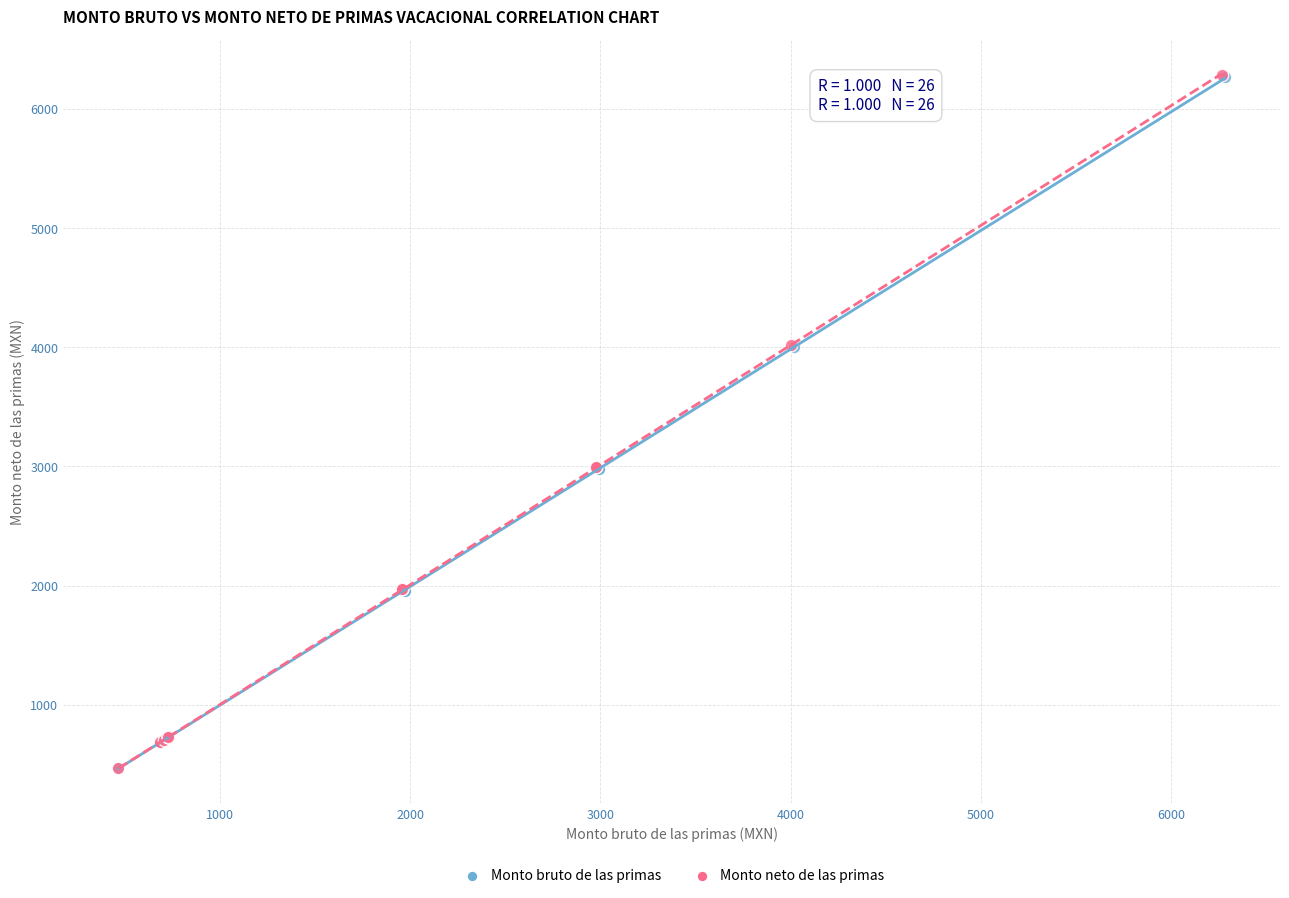

Which series has the largest Y range (max minus min)?

Monto neto de las primas